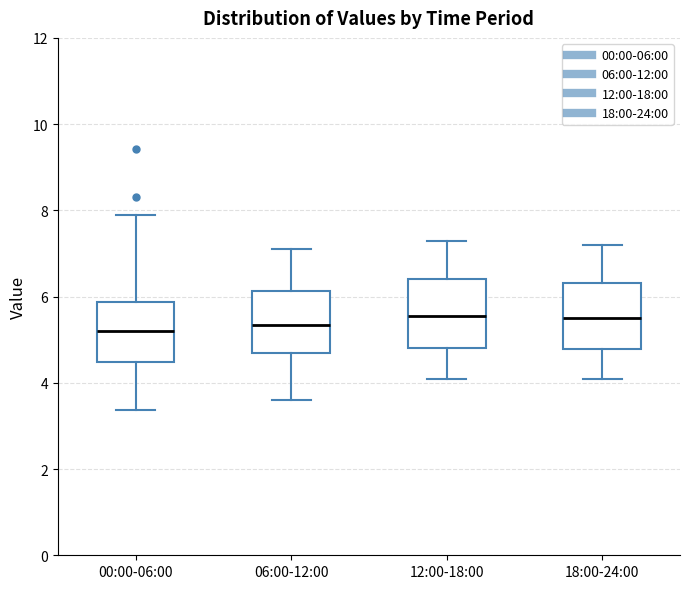

Where does the upper whisker of the box for 12:00-18:00 end on the y-axis? The values are not printed on the chart, so give them approximately, as read against the axis.

7.4